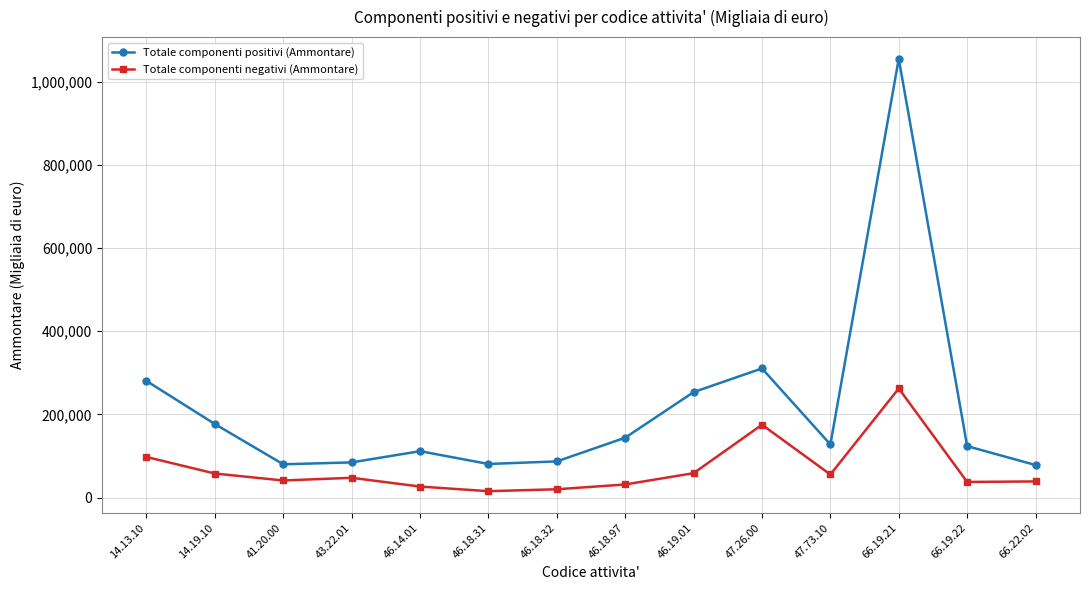

True or false: Totale componenti positivi (Ammontare) and Totale componenti negativi (Ammontare) cross at least once.

False